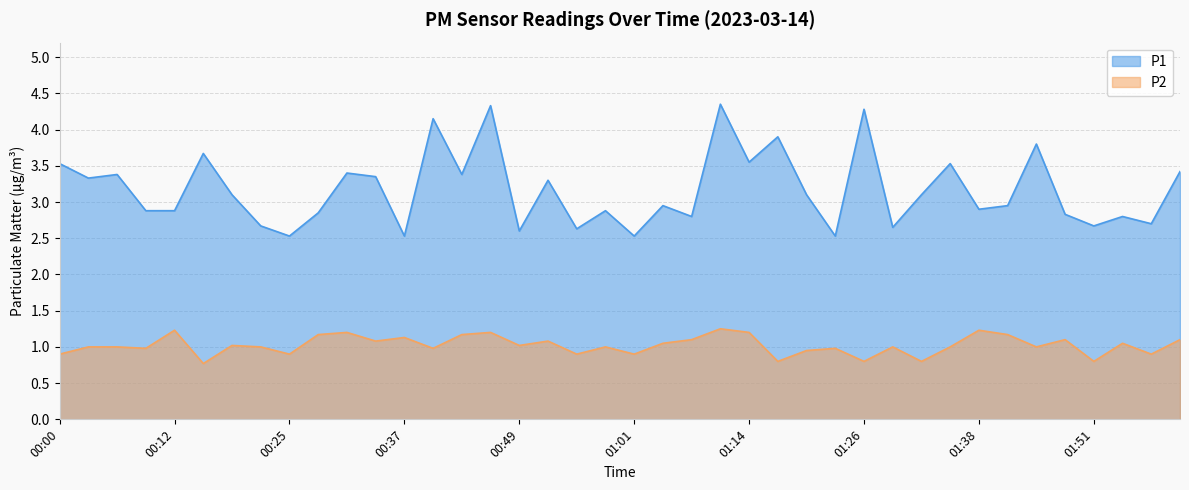

True or false: P2 and P1 cross at least once.

False